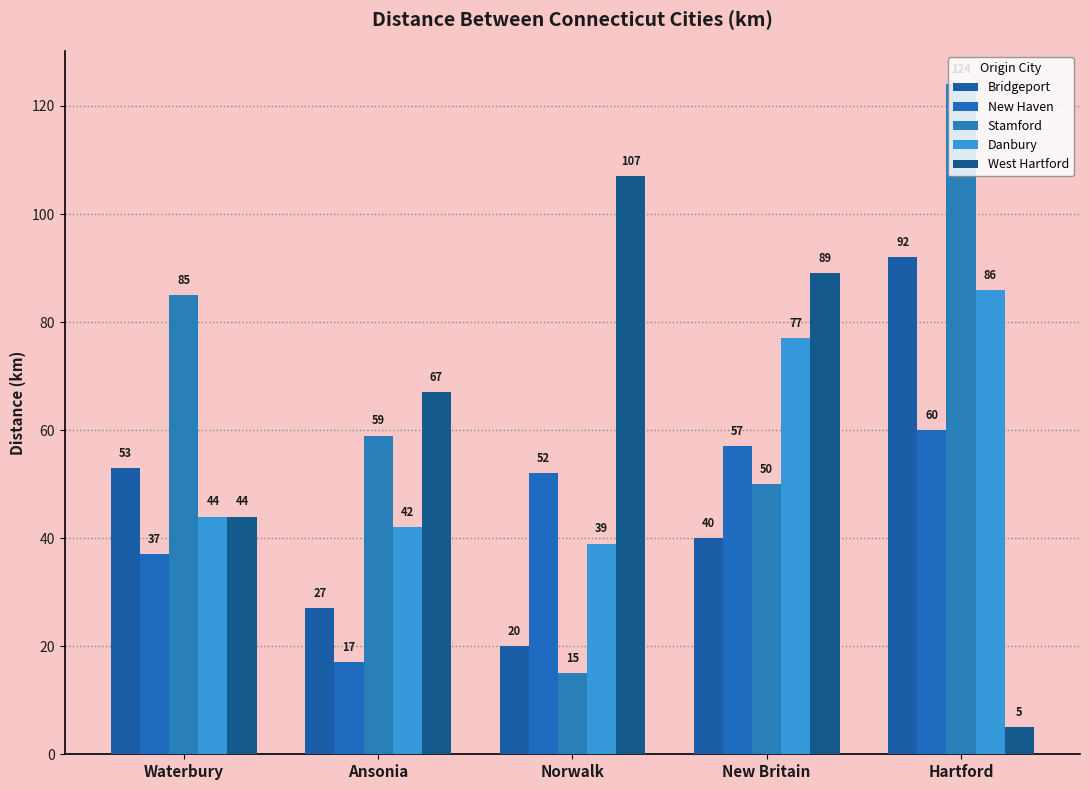

Reading left to right, extract all data points from this chart.

Bridgeport: 53	27	20	40	92
New Haven: 37	17	52	57	60
Stamford: 85	59	15	50	124
Danbury: 44	42	39	77	86
West Hartford: 44	67	107	89	5